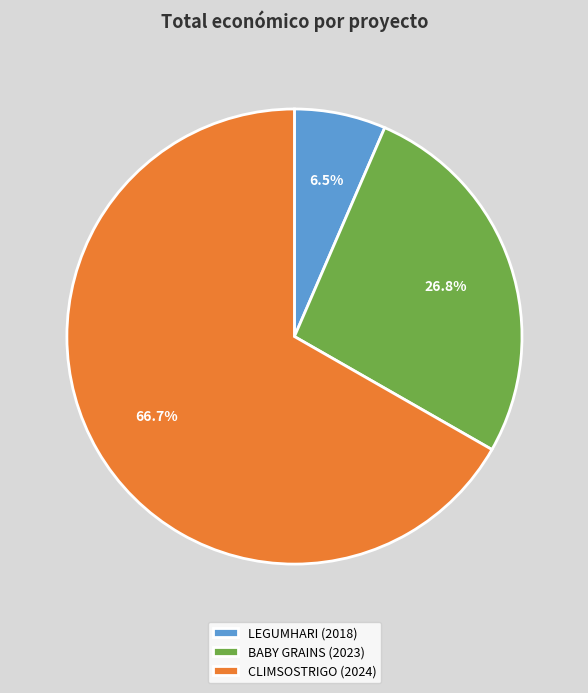

To the nearest percent, what is the difference between the largest and smallest slice percentages?

60%